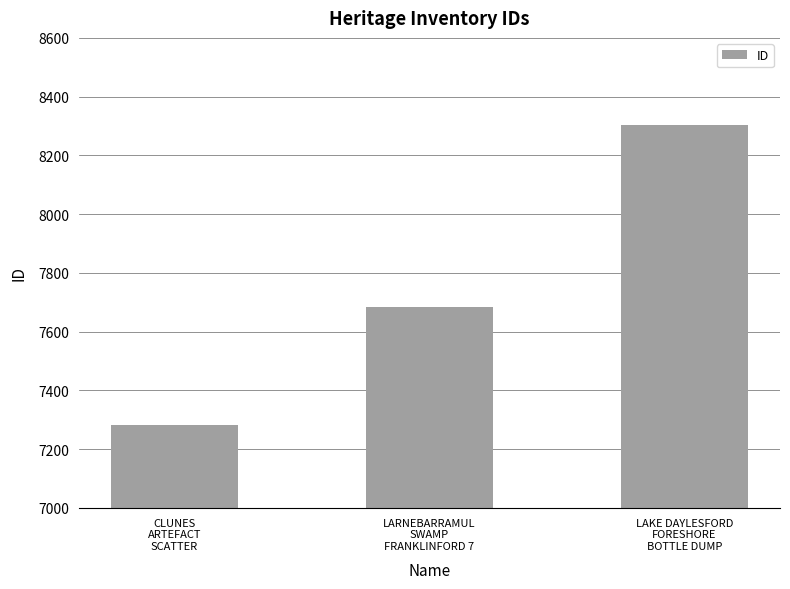

What is the value of the 2nd bar from the left?

7684